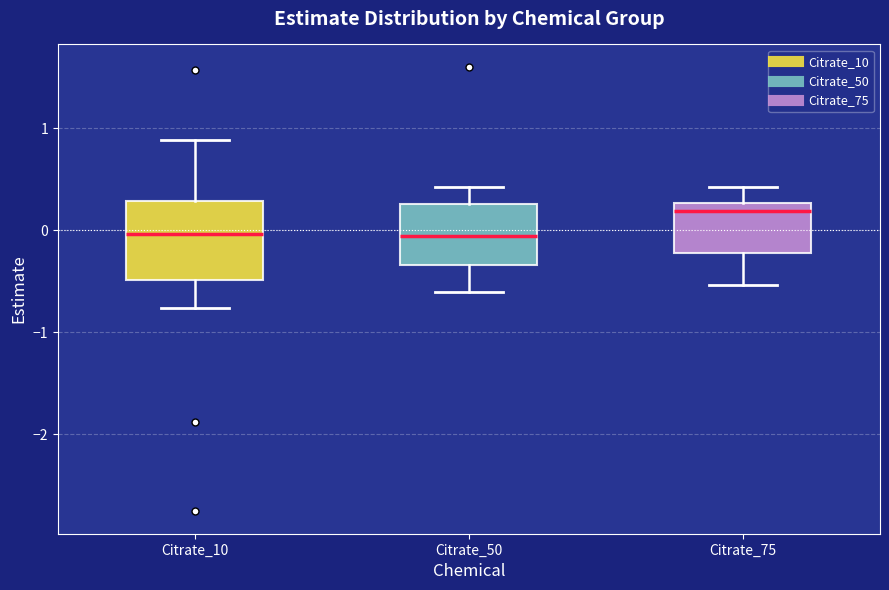

Reading left to right, transcribe this box plot: for each box, give where its median line is, the range the box spans, and where its two whiskers end, as read against the y-axis. The values are not printed on the chart, so give them approximately, as read against the axis.

Citrate_10: median 0.0, box -0.5 to 0.3, whiskers -0.8 to 0.9
Citrate_50: median -0.1, box -0.3 to 0.3, whiskers -0.6 to 0.4
Citrate_75: median 0.2, box -0.2 to 0.3, whiskers -0.5 to 0.4